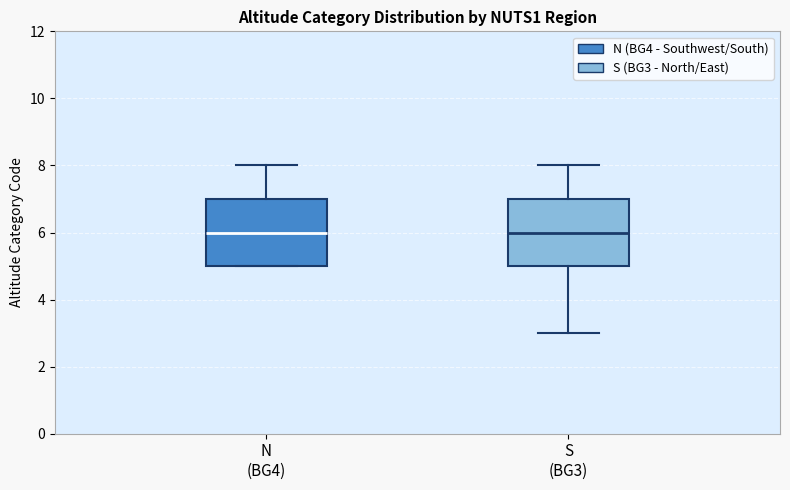

Where does the upper whisker of the box for S (BG3) end on the y-axis? The values are not printed on the chart, so give them approximately, as read against the axis.

8